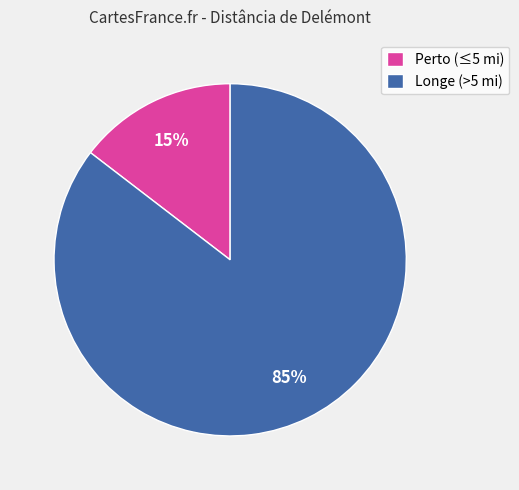

To the nearest percent, what is the combined percentage of Perto (≤5 mi) and Longe (>5 mi)?

100%